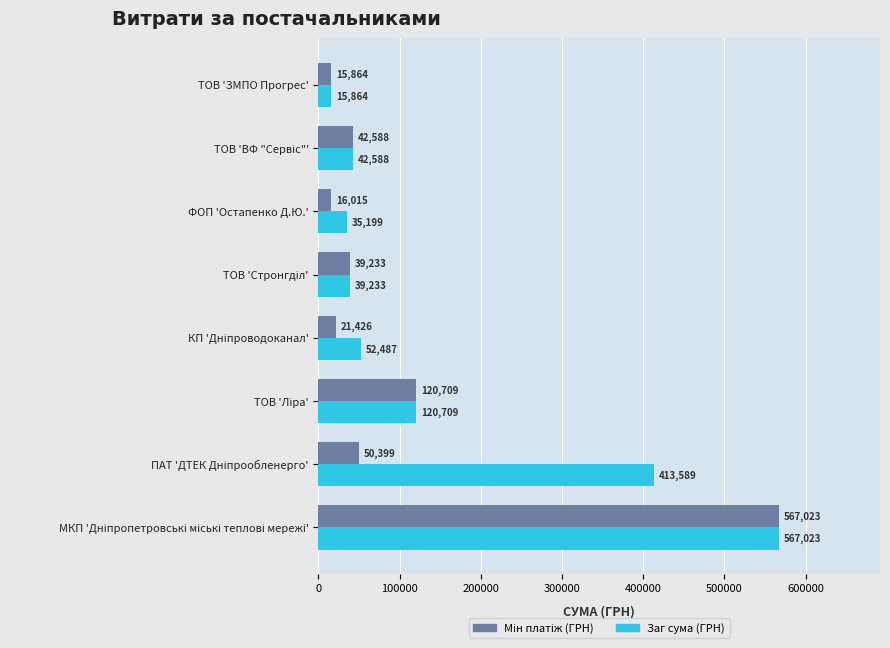

The value of Заг сума (ГРН) at ФОП 'Остапенко Д.Ю.' is 9856.6. True or false?

False